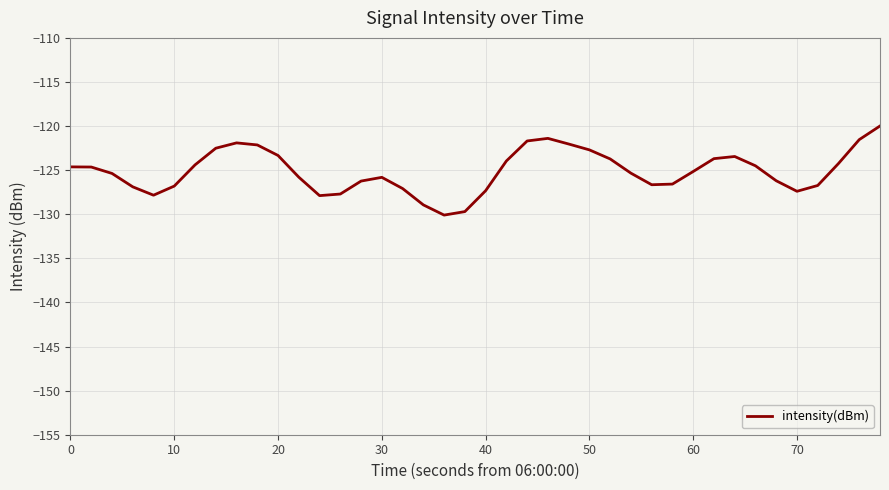

How many values exceed -125?

19